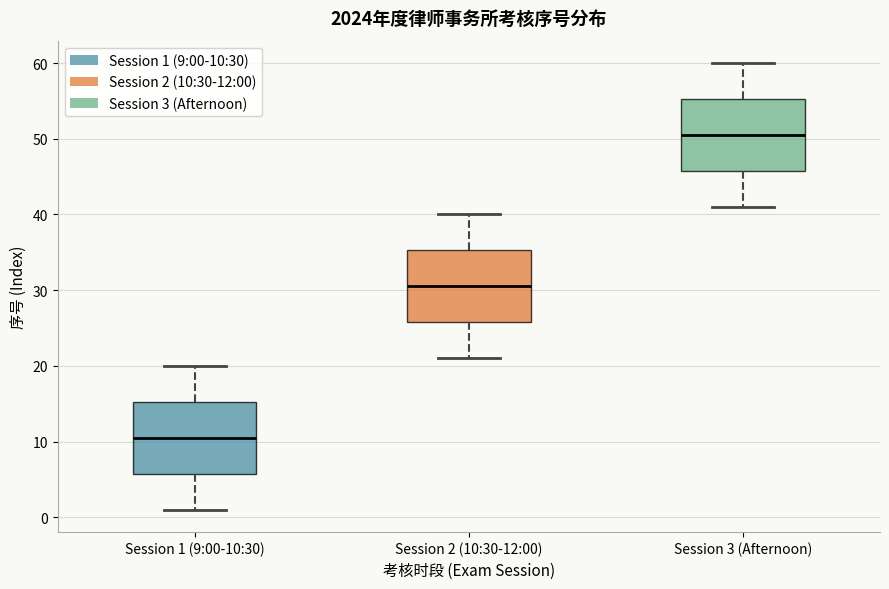

Where is the lower edge of the box for Session 3 (Afternoon) on the y-axis? The values are not printed on the chart, so give them approximately, as read against the axis.

46